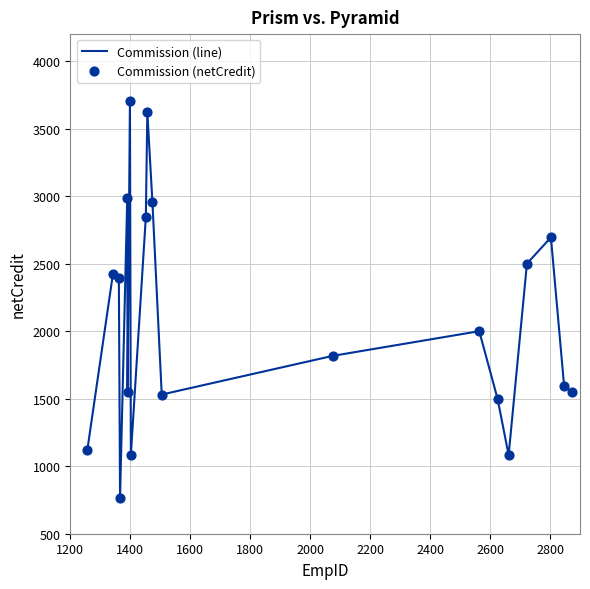

What is the greatest value displayed?

3707.1